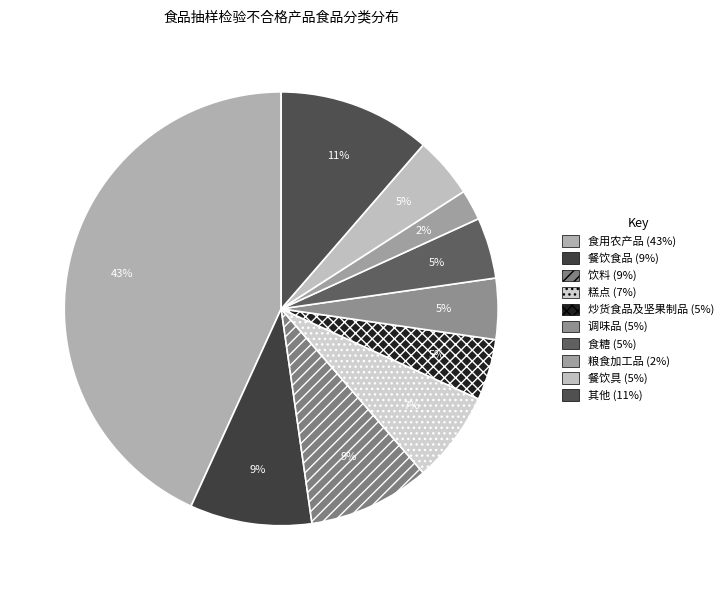

The 其他 slice represents 11% of the pie. True or false?

True